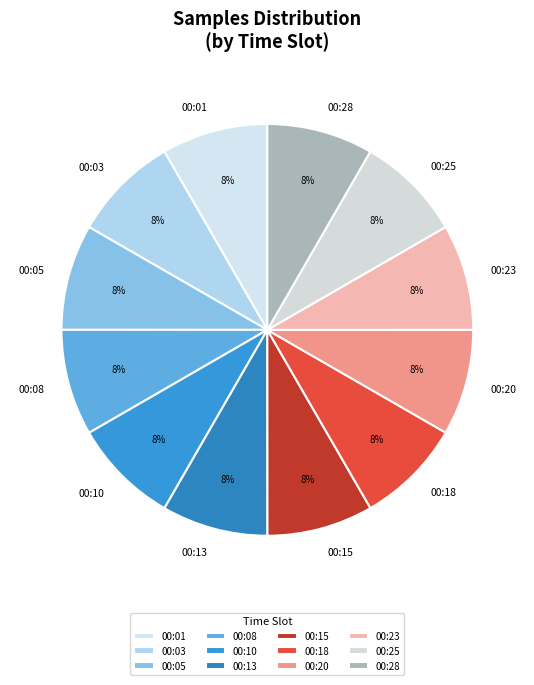

Is 00:20 the majority of the pie?

No